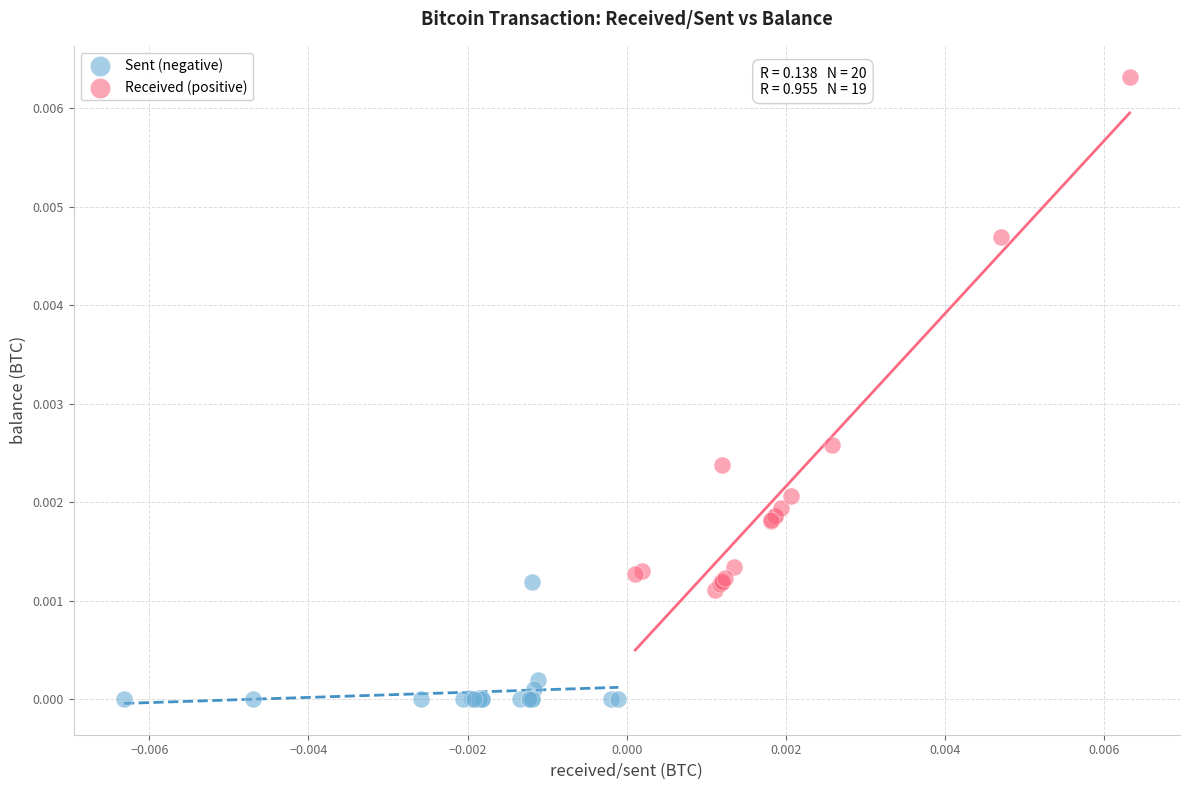

Which series has the largest Y range (max minus min)?

Received (positive)